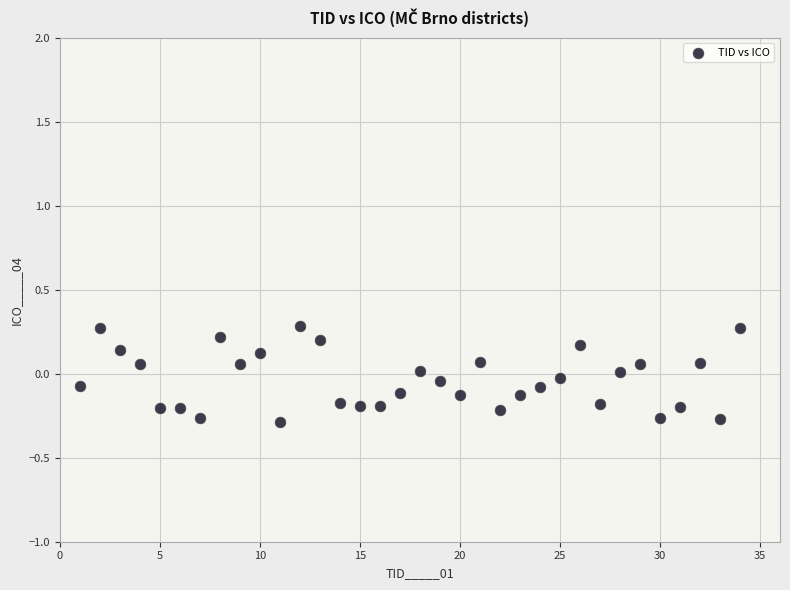

What is the range of Y values (max minus min)?

0.6